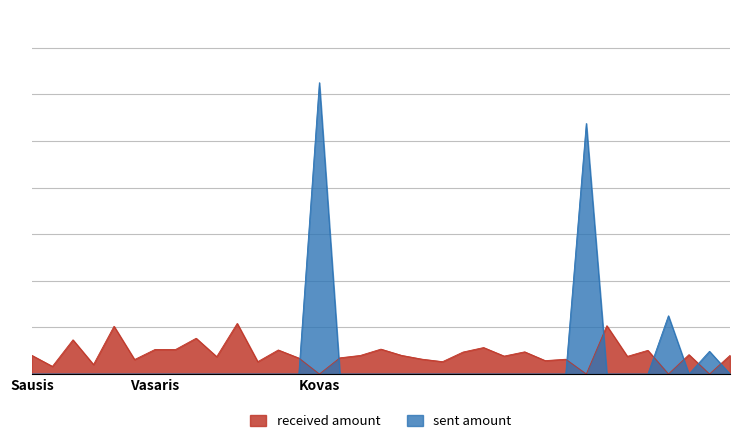

Rank the series by their maximum value, from lowest to highest.

received amount, sent amount